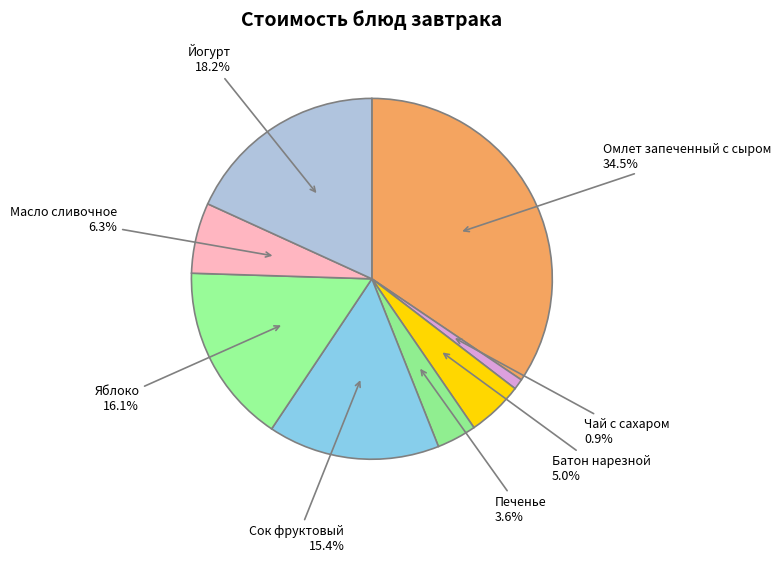

Does Йогурт account for over 50% of the chart?

No